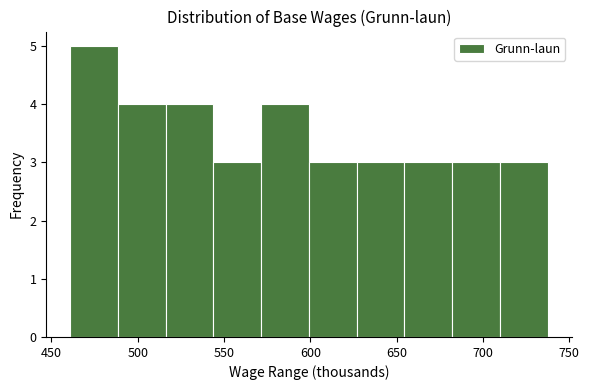

How tall is the bar that spans 545 to 570 on the x-axis? Neither the bar edges nor the heights are printed on the chart, so give them approximately, as read against the axes.

3